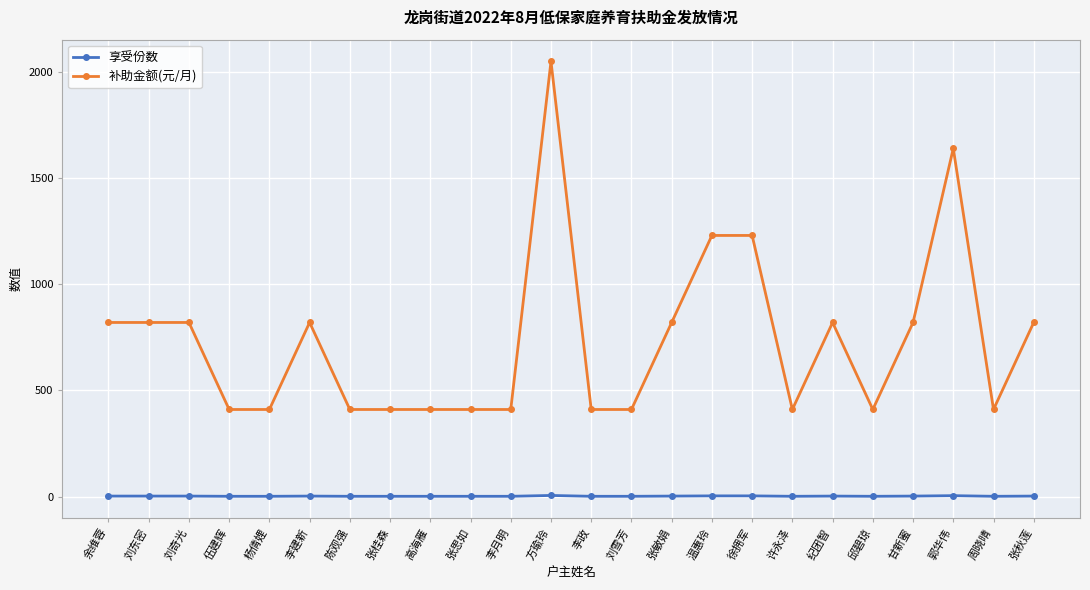

Rank the series by their maximum value, from highest to lowest.

补助金额(元/月), 享受份数